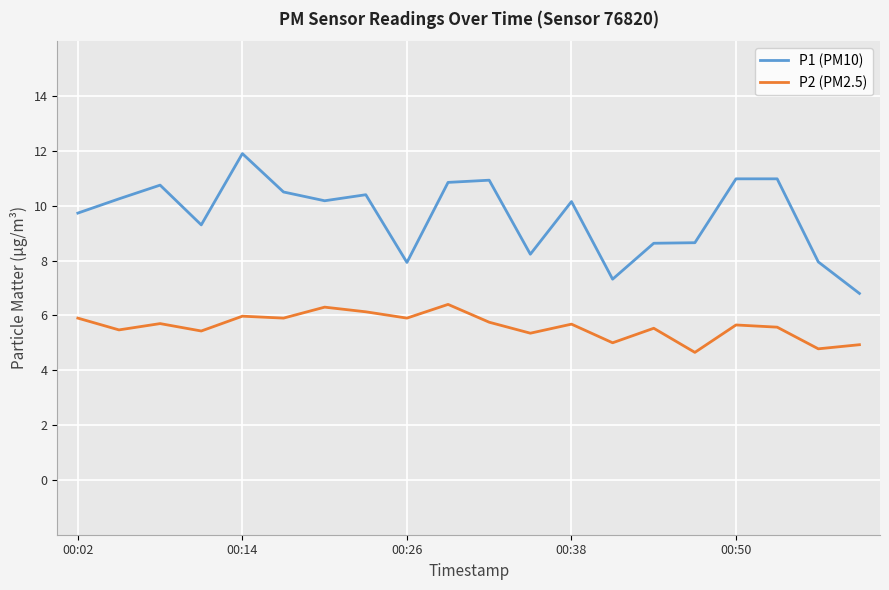

Which series has the largest range (max minus min)?

P1 (PM10)